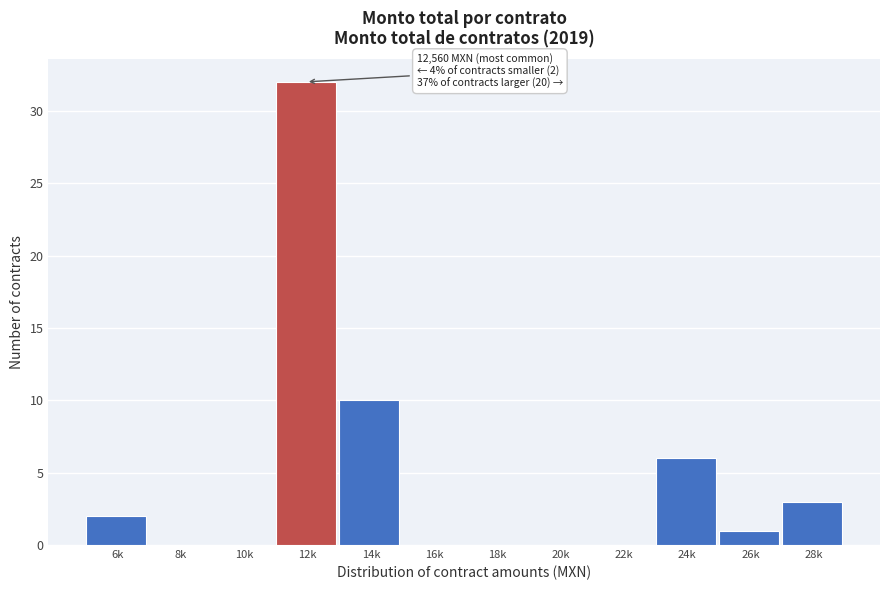

Reading left to right, what are all the values shown in this chart?

6k=2	8k=0	10k=0	12k=32	14k=10	16k=0	18k=0	20k=0	22k=0	24k=6	26k=1	28k=3